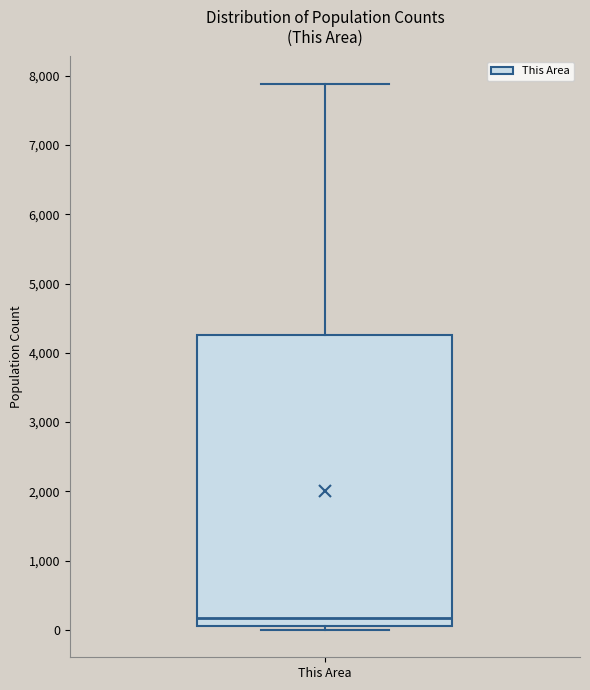

Transcribe this box plot: give where the median line is, the range the box spans, and where the two whiskers end, as read against the y-axis. The values are not printed on the chart, so give them approximately, as read against the axis.

median 200, box 100 to 4300, whiskers 0 to 7900